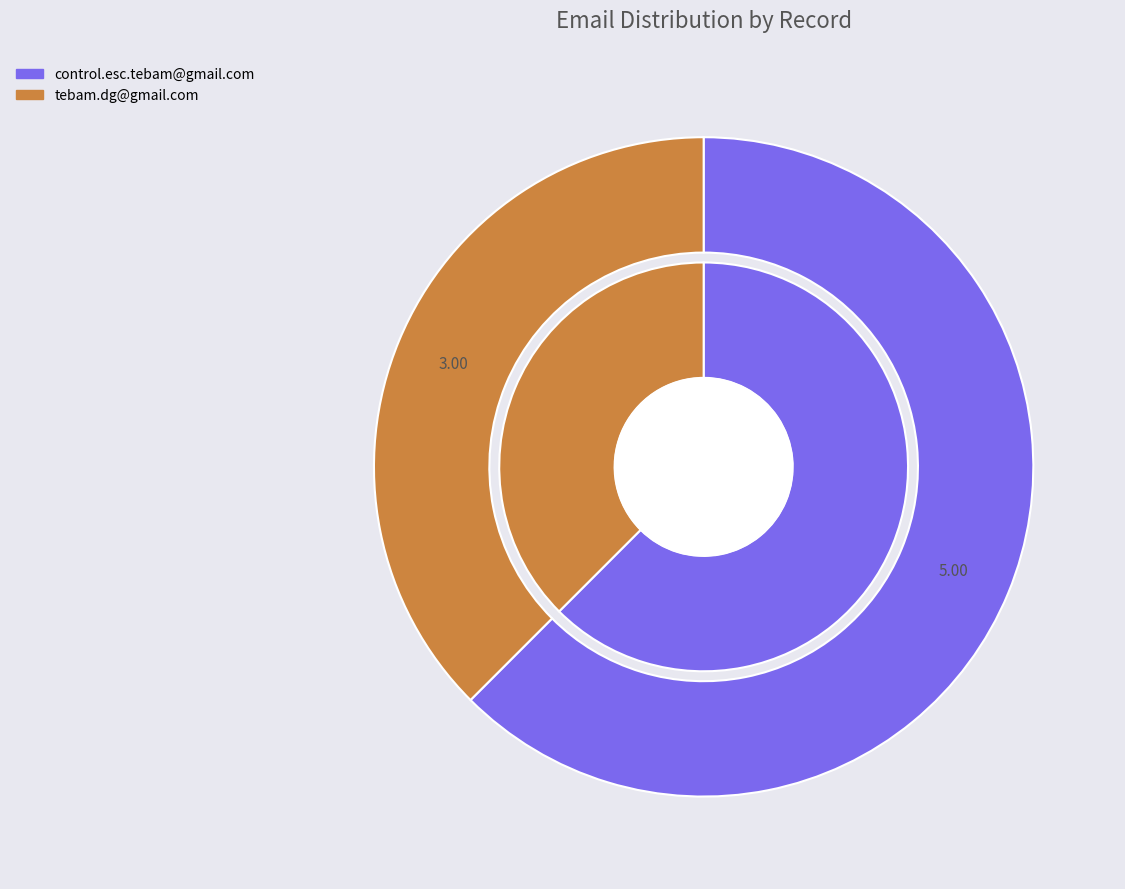

What is the change in value from control.esc.tebam@gmail.com to tebam.dg@gmail.com?

-2